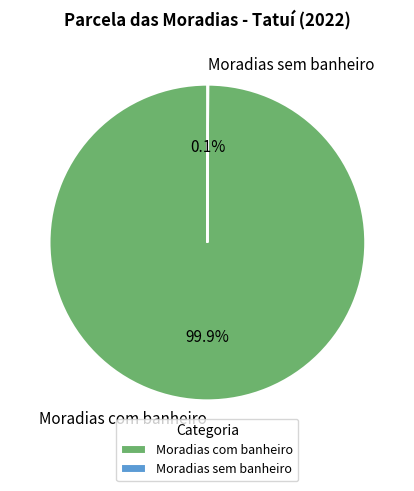

Which category has the biggest portion of the pie?

Moradias com banheiro